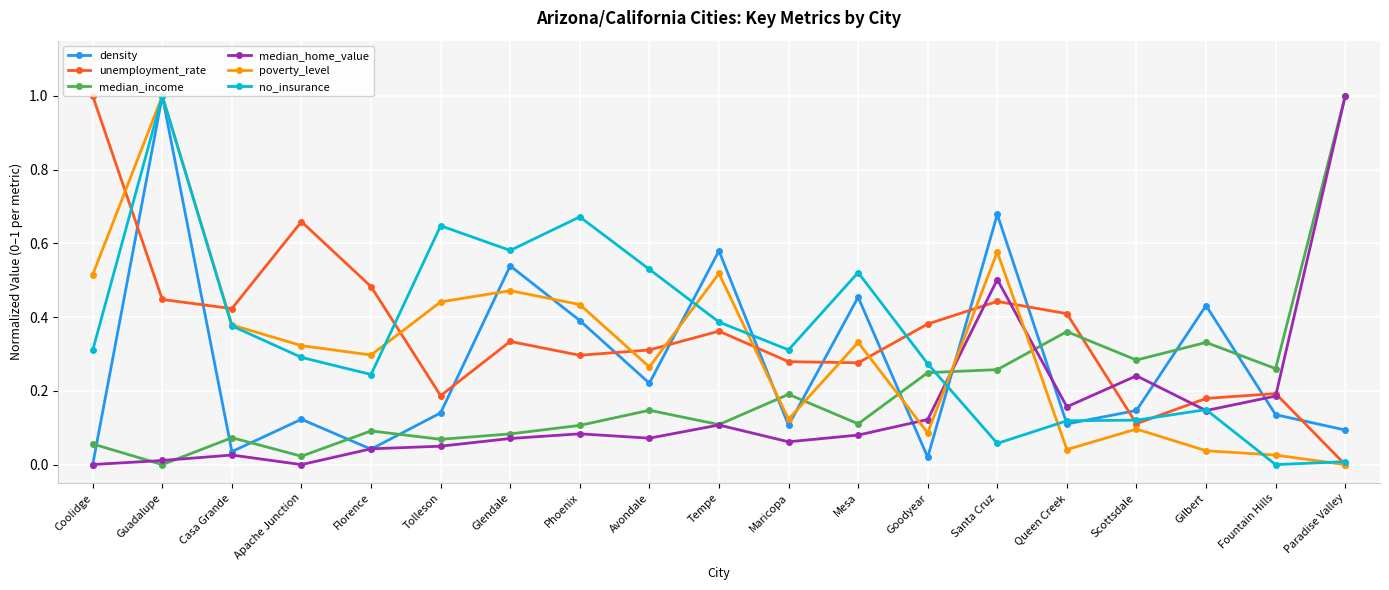

What is the total value across all series at Florence?

1.2